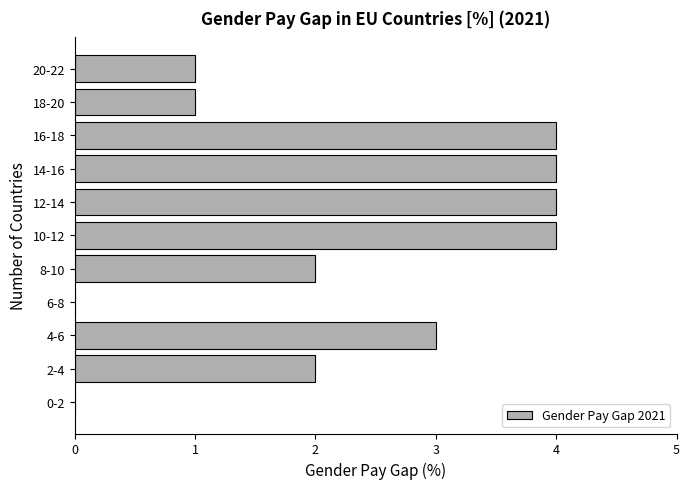

Reading top to bottom, list all the values displayed in this chart.

20-22=1	18-20=1	16-18=4	14-16=4	12-14=4	10-12=4	8-10=2	6-8=0	4-6=3	2-4=2	0-2=0